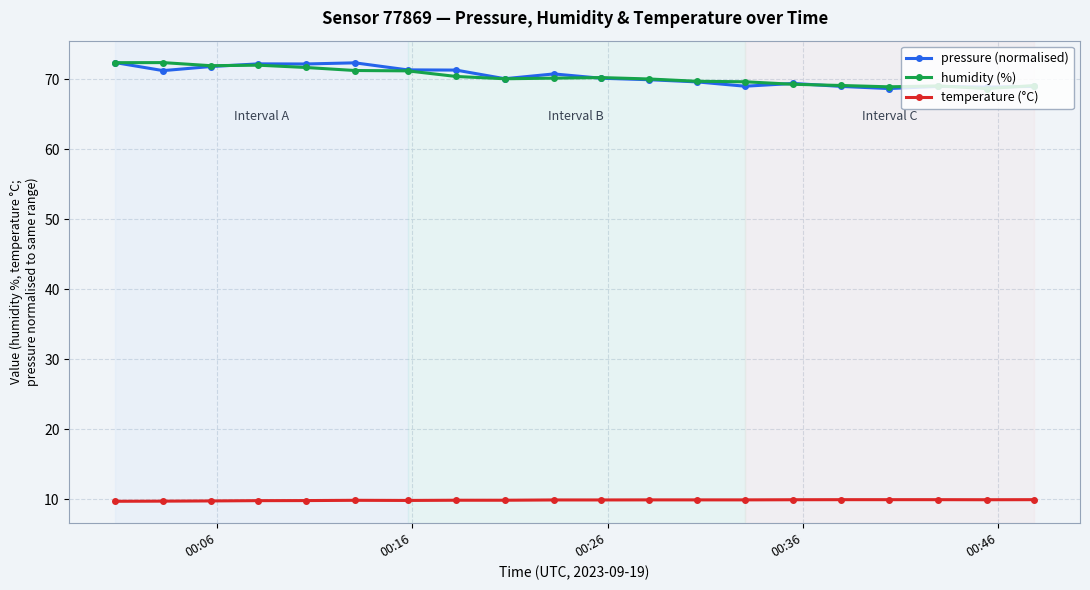

True or false: pressure (normalised) and temperature (°C) cross at least once.

False